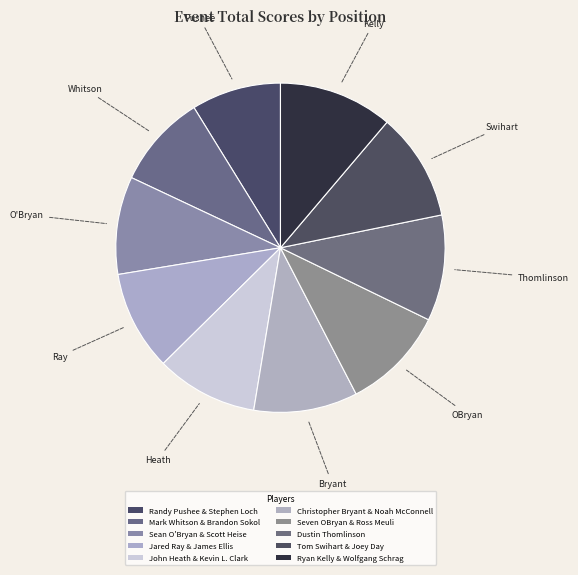

Rank the categories by value from highest to lowest.

Ryan Kelly & Wolfgang Schrag, Tom Swihart & Joey Day, Dustin Thomlinson, Christopher Bryant & Noah McConnell, Seven OBryan & Ross Meuli, John Heath & Kevin L. Clark, Jared Ray & James Ellis, Sean O'Bryan & Scott Heise, Mark Whitson & Brandon Sokol, Randy Pushee & Stephen Loch